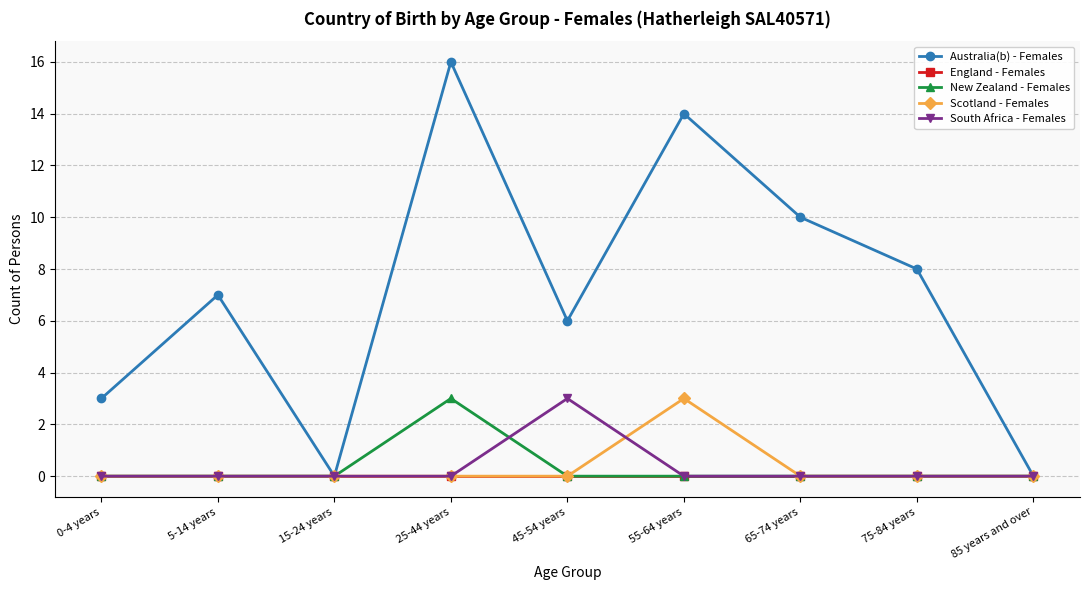

What is the label of the 3rd point from the left?

15-24 years